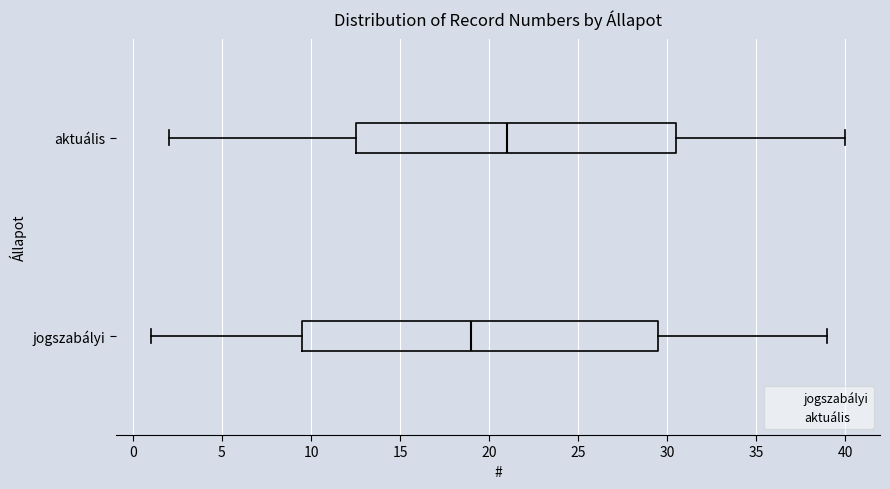

Where does the median line of the box for jogszabályi sit on the x-axis? The values are not printed on the chart, so give them approximately, as read against the axis.

19.0